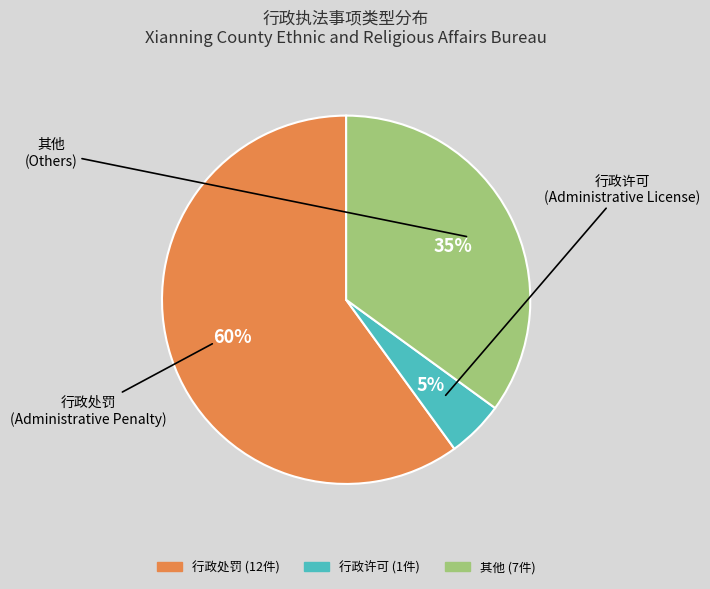

How many segments does this pie chart have?

3